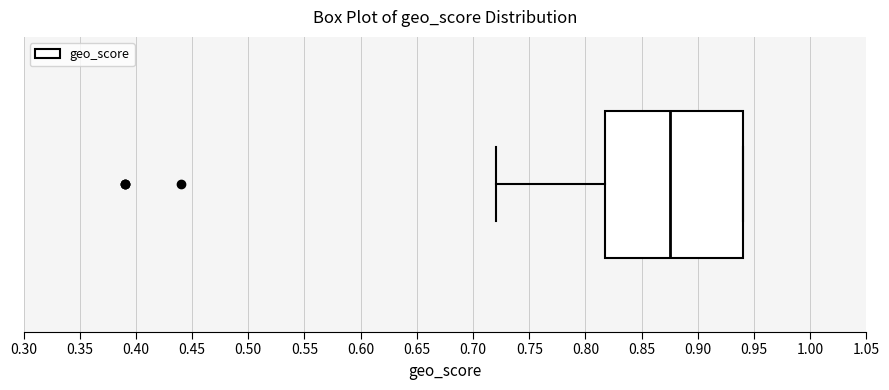

Read this box plot against the x-axis: the position of the median line, the range covered by the box, and the ends of both whiskers. The values are not printed on the chart, so give them approximately, as read against the axis.

median 0.875, box 0.820 to 0.940, whiskers 0.720 to 0.940